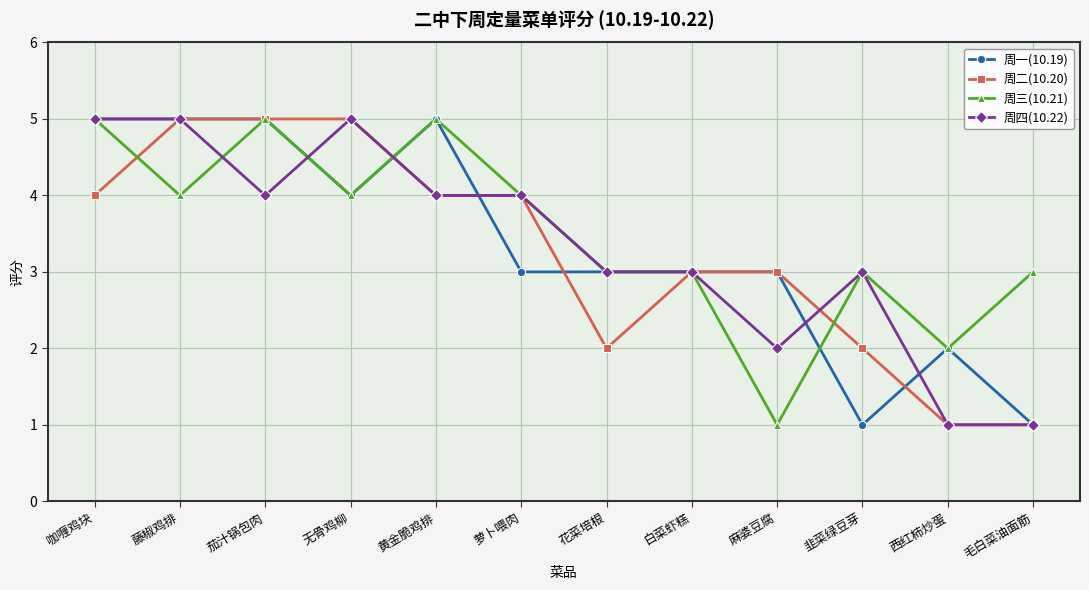

What is the sum of the 周四(10.22) values at 藤椒鸡排 and 茄汁锅包肉?

9